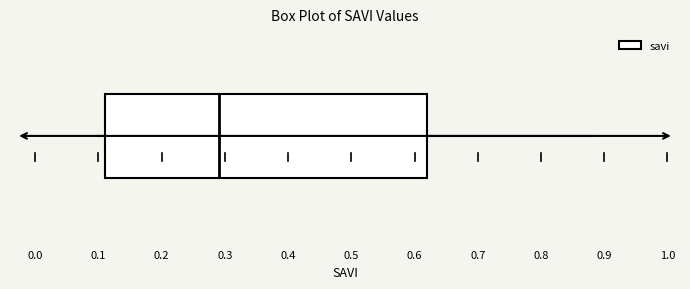

Read this box plot against the x-axis: the position of the median line, the range covered by the box, and the ends of both whiskers. The values are not printed on the chart, so give them approximately, as read against the axis.

median 0.29, box 0.11 to 0.62, whiskers 0.10 to 0.88